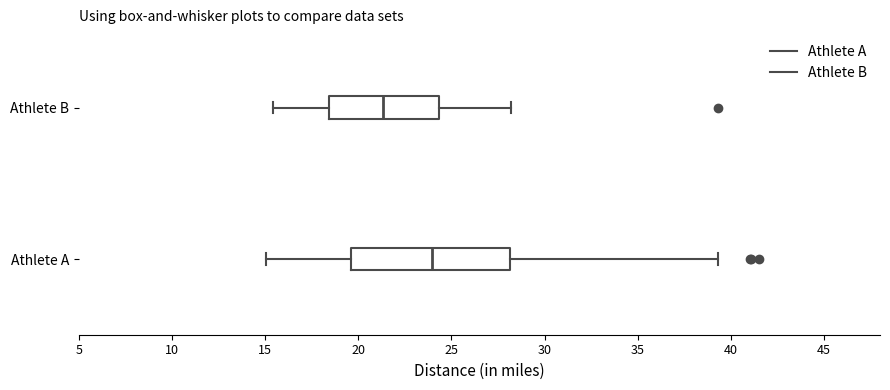

Which box is the widest, from its left edge to its right edge?

Athlete A